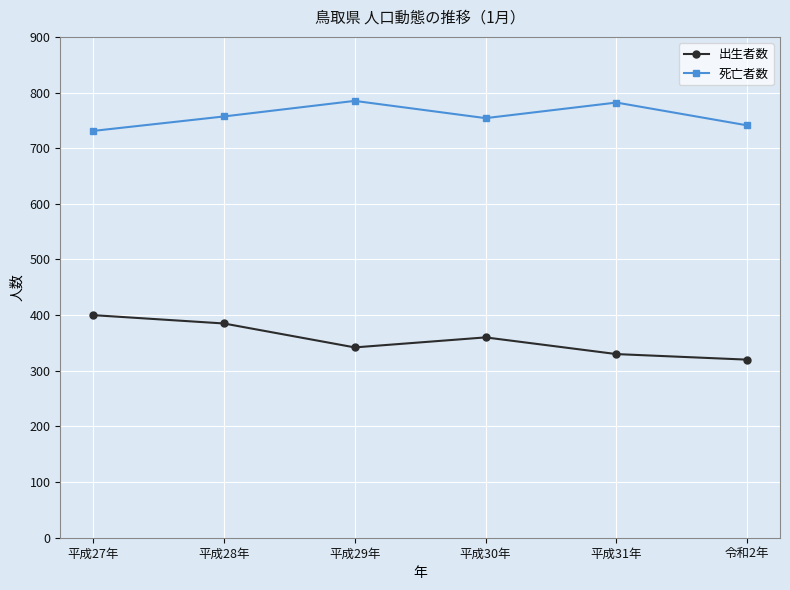

What is the difference between the maximum and minimum values in the 出生者数 series?

80